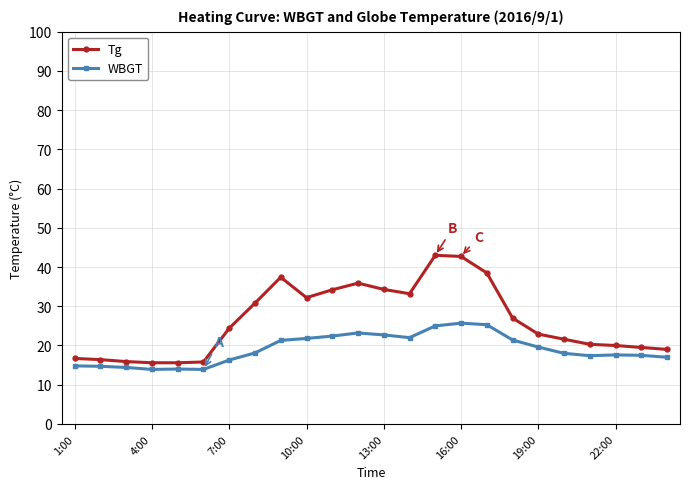

What is the average value of the WBGT series?

19.1